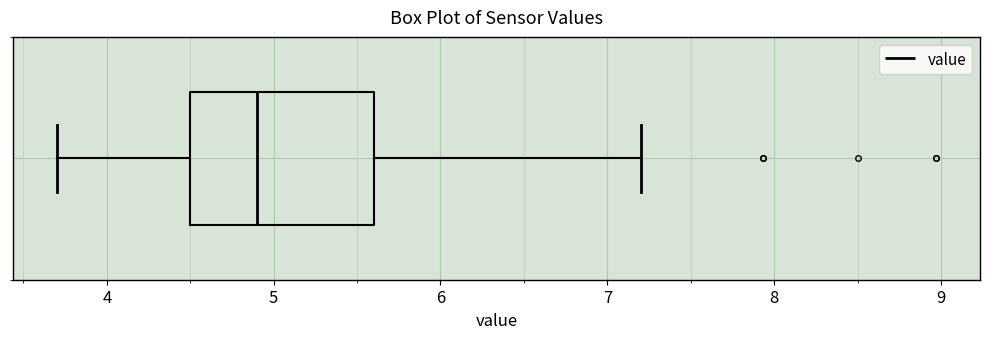

Read this box plot against the x-axis: the position of the median line, the range covered by the box, and the ends of both whiskers. The values are not printed on the chart, so give them approximately, as read against the axis.

median 4.9, box 4.5 to 5.6, whiskers 3.7 to 7.2